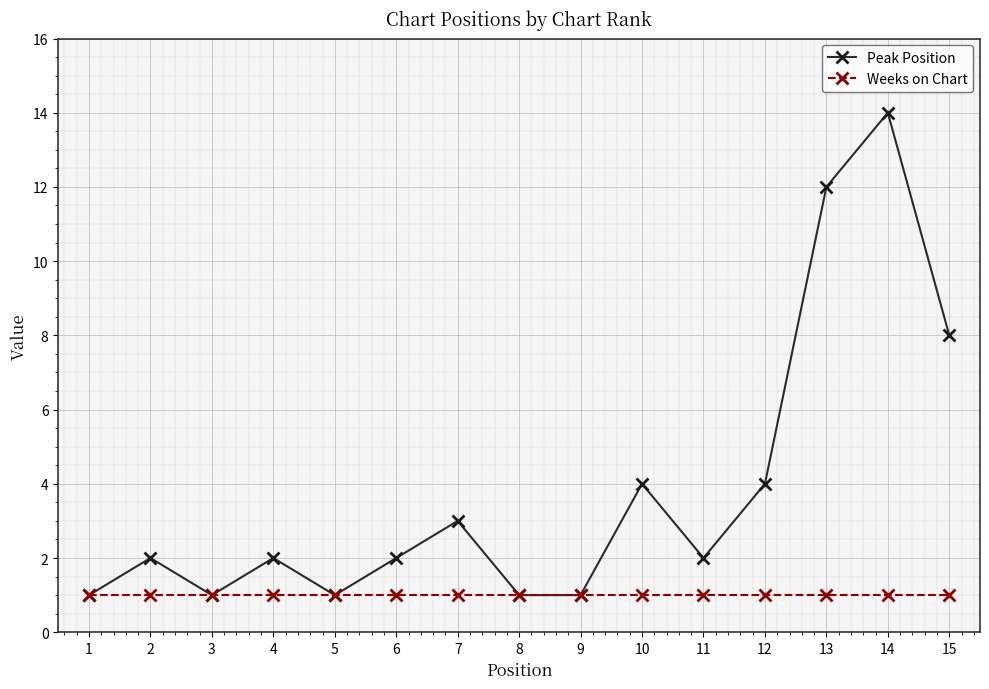

Does the chart display data point markers on the line(s)?

Yes